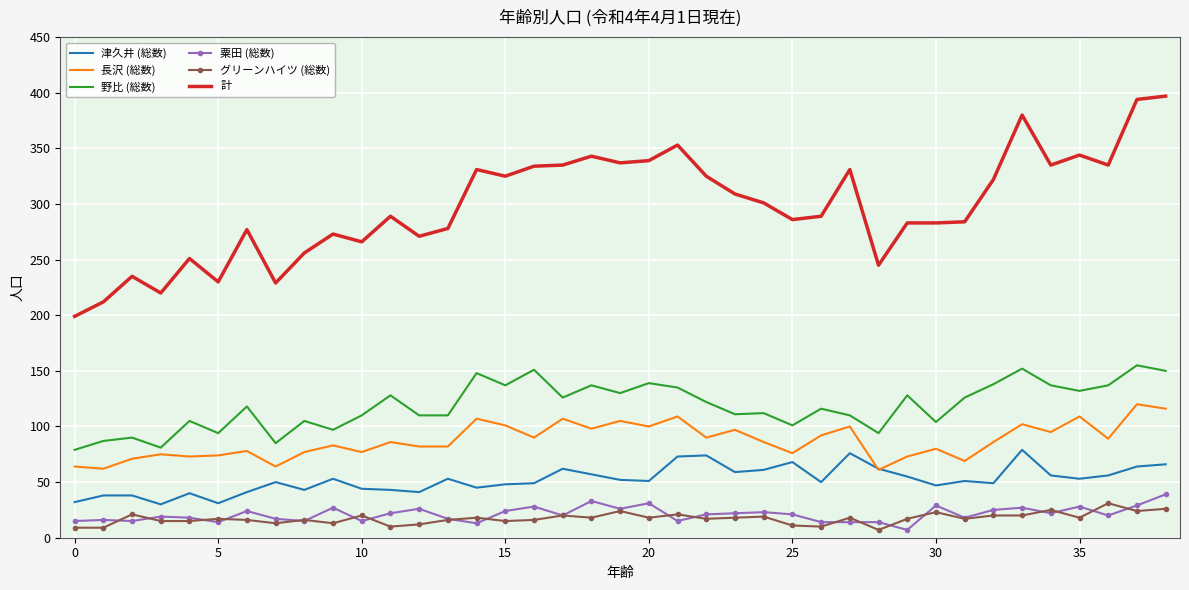

What are all the series names shown in the legend?

津久井 (総数), 長沢 (総数), 野比 (総数), 粟田 (総数), グリーンハイツ (総数), 計